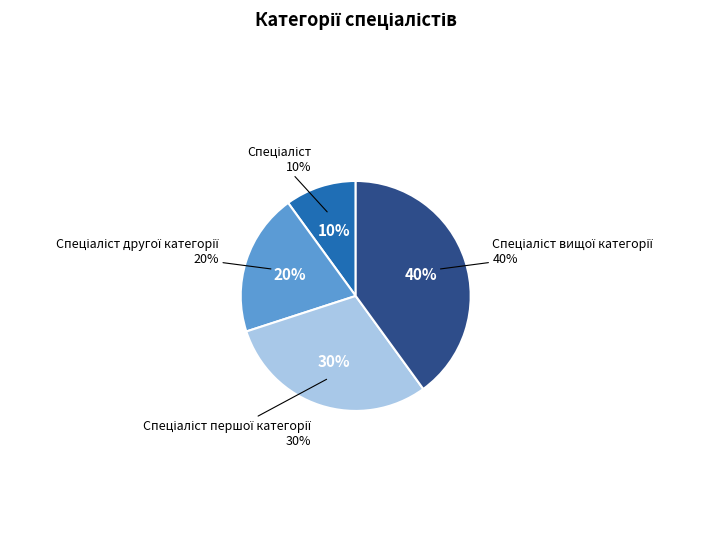

To the nearest percent, what is the difference between the largest and smallest slice percentages?

30%